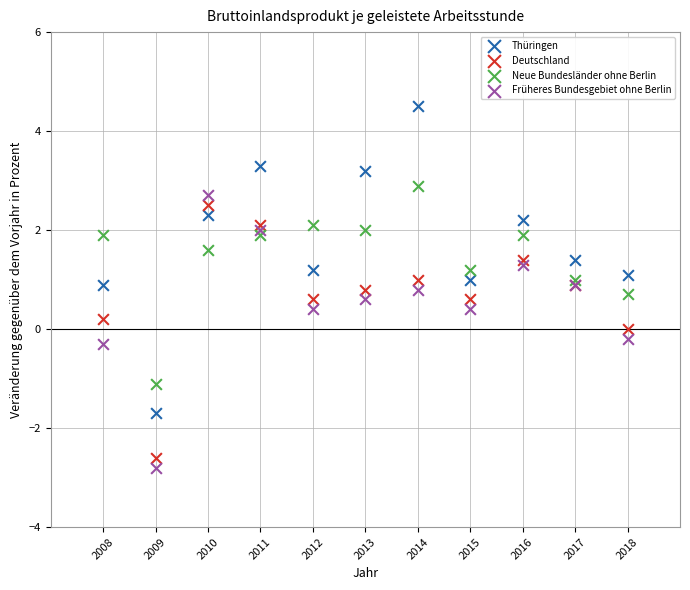

Which series contains the highest Y value?

Thüringen